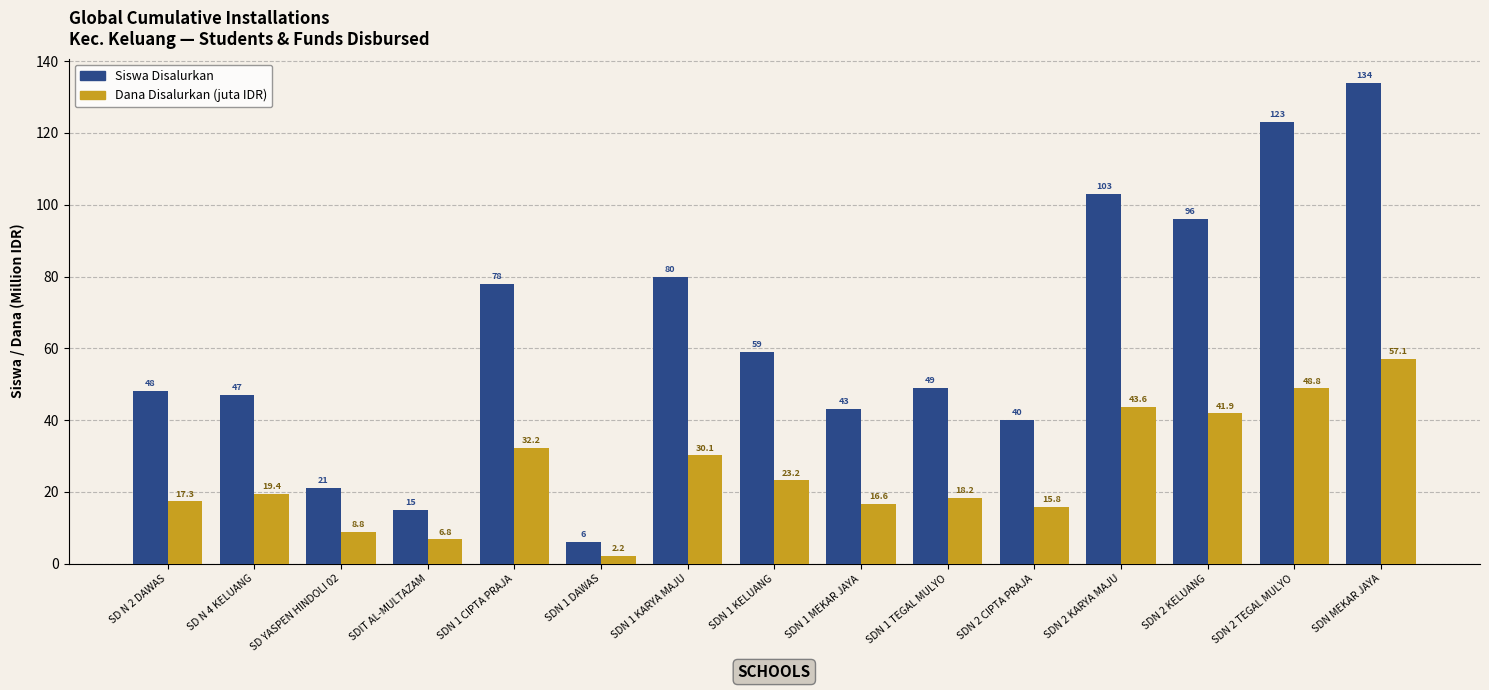

How many bars are there in each group?

2